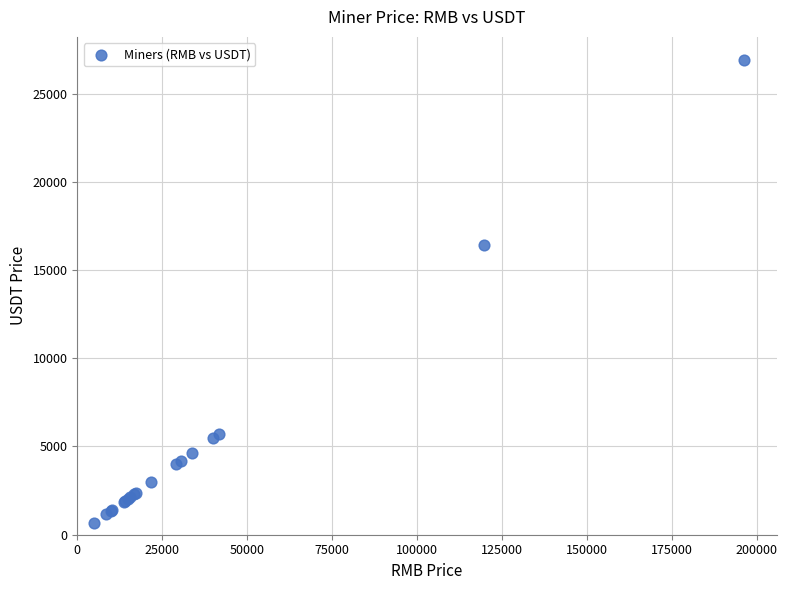

What Y value in the scatter plot is closest to 13791?

16400.0